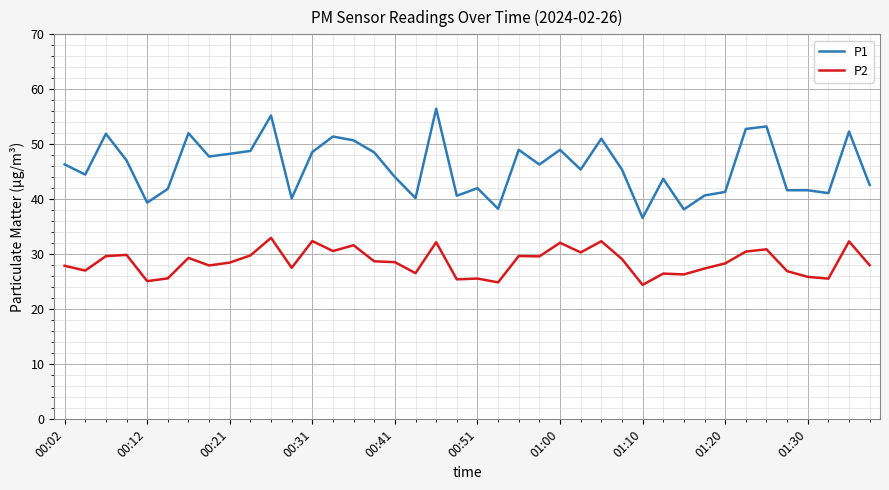

Which series has the largest total across all categories?

P1